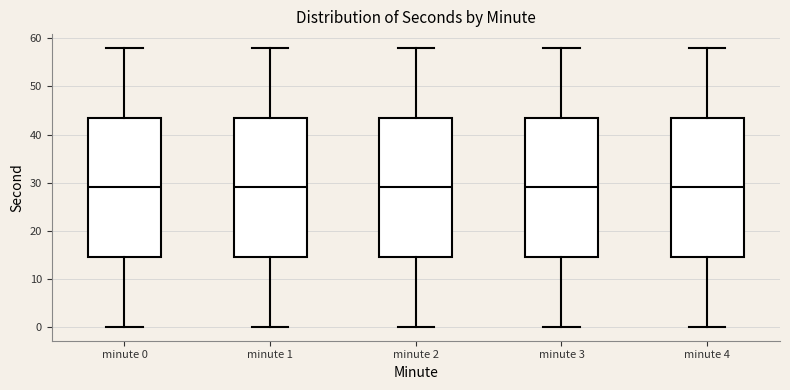

Reading left to right, read every box against the y-axis: the position of its median line, the range the box covers, and the ends of its whiskers. The values are not printed on the chart, so give them approximately, as read against the axis.

minute 0: median 29, box 15 to 44, whiskers 0 to 58
minute 1: median 29, box 15 to 44, whiskers 0 to 58
minute 2: median 29, box 15 to 44, whiskers 0 to 58
minute 3: median 29, box 15 to 44, whiskers 0 to 58
minute 4: median 29, box 15 to 44, whiskers 0 to 58